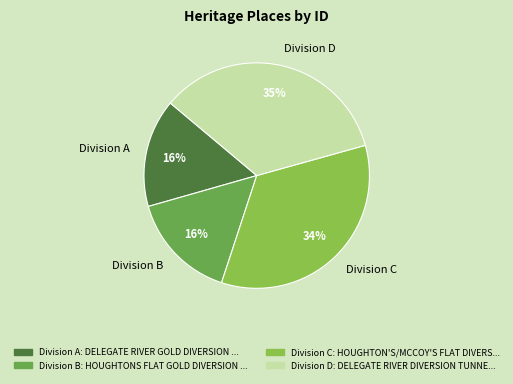

To the nearest percent, what percentage of the pie is Division B?

16%